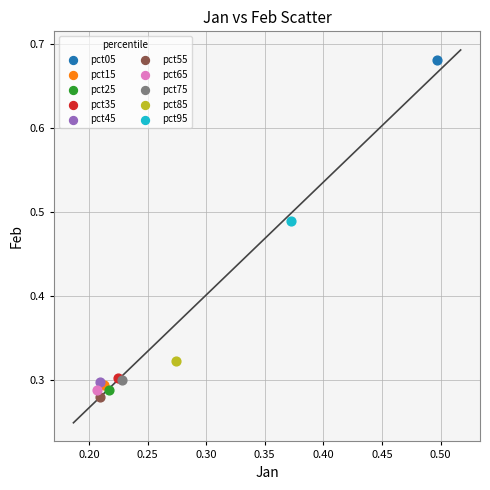

What are all the series names shown in the legend?

pct05, pct15, pct25, pct35, pct45, pct55, pct65, pct75, pct85, pct95